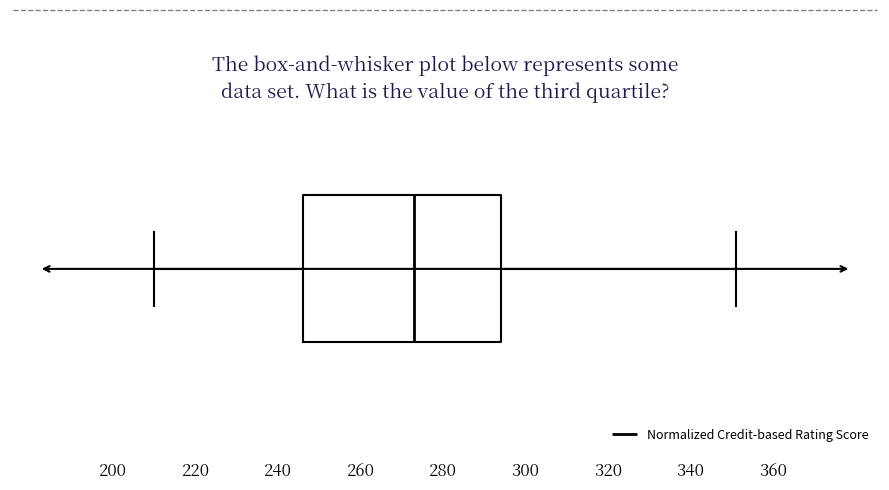

Transcribe this box plot: give where the median line is, the range the box spans, and where the two whiskers end, as read against the x-axis. The values are not printed on the chart, so give them approximately, as read against the axis.

median 274, box 246 to 294, whiskers 210 to 352